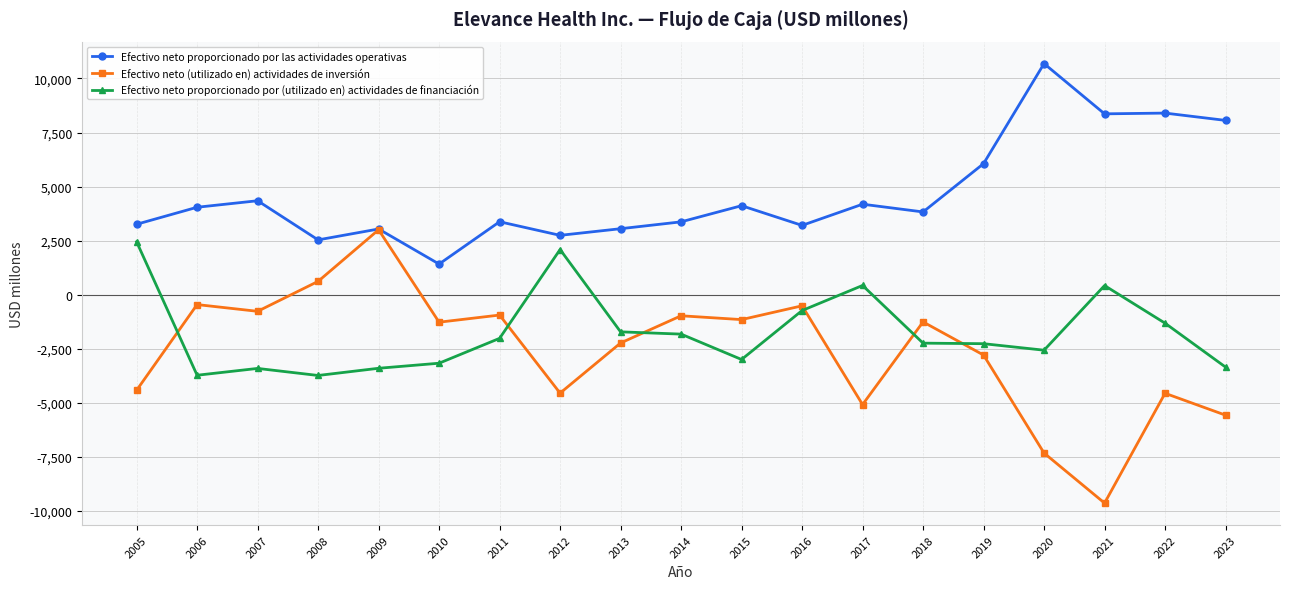

Which series has the largest total across all categories?

Efectivo neto proporcionado por las actividades operativas